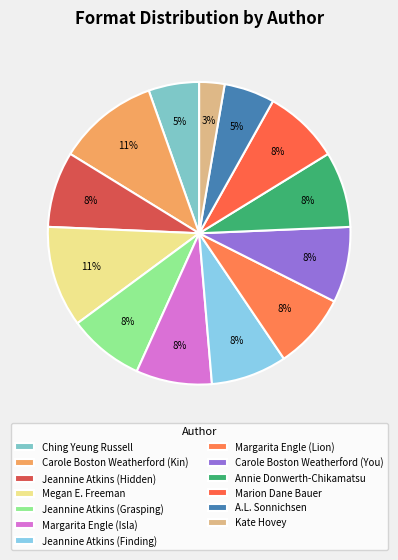

Is there a majority slice in this chart?

No